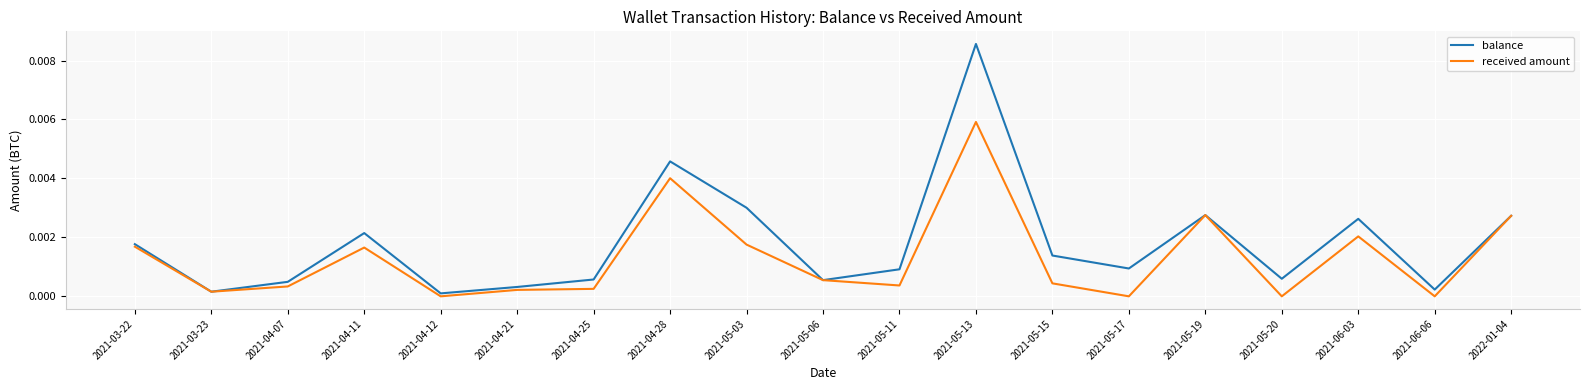

What position from the right is 2021-05-03?

11